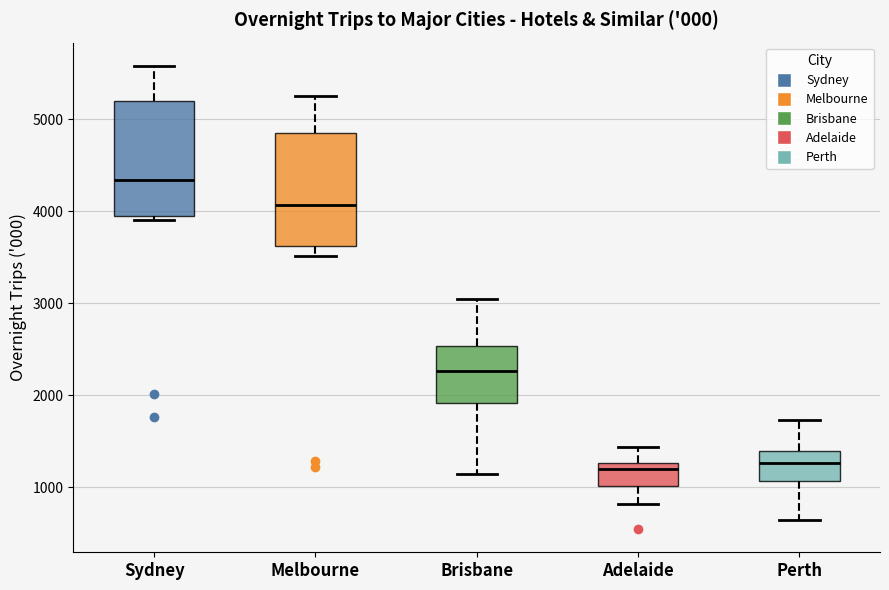

Reading left to right, transcribe this box plot: for each box, give where its median line is, the range the box spans, and where its two whiskers end, as read against the y-axis. The values are not printed on the chart, so give them approximately, as read against the axis.

Sydney: median 4300, box 3900 to 5200, whiskers 3900 (just below the box's lower edge) to 5600
Melbourne: median 4100, box 3600 to 4800, whiskers 3500 to 5300
Brisbane: median 2300, box 1900 to 2500, whiskers 1100 to 3000
Adelaide: median 1200, box 1000 to 1300, whiskers 800 to 1400
Perth: median 1300, box 1100 to 1400, whiskers 600 to 1700